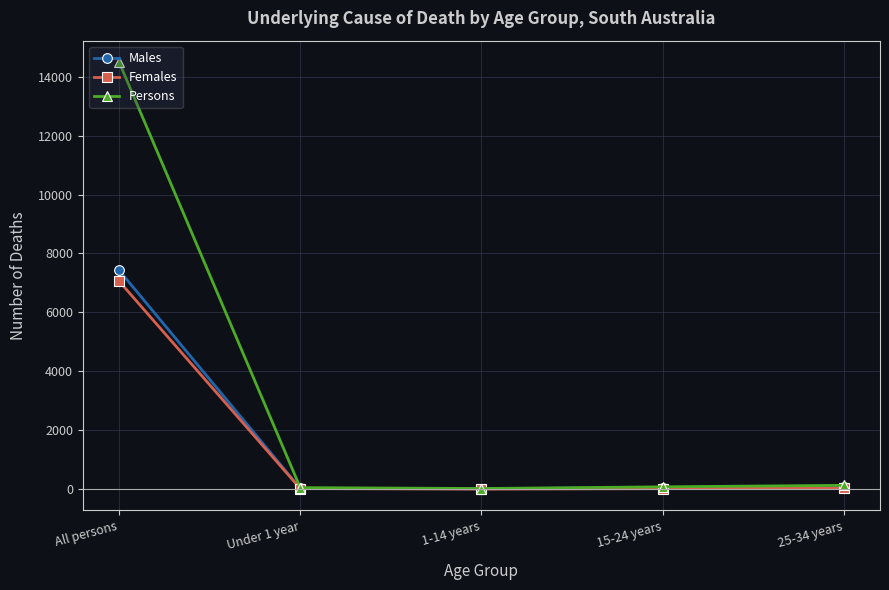

What is the difference between the Persons values at 15-24 years and 25-34 years?

51